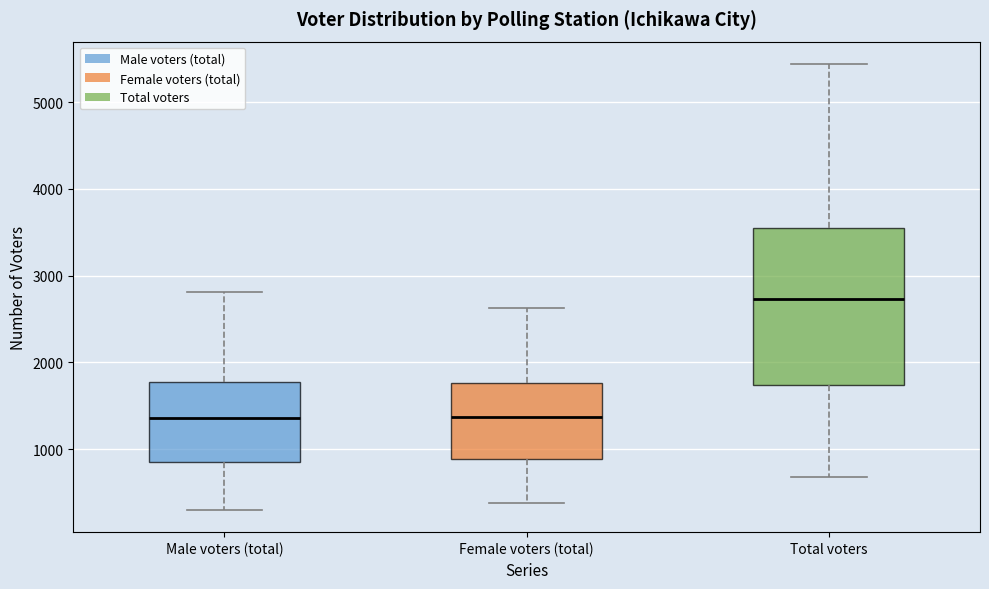

Which box is the tallest, from its lower edge to its upper edge?

Total voters